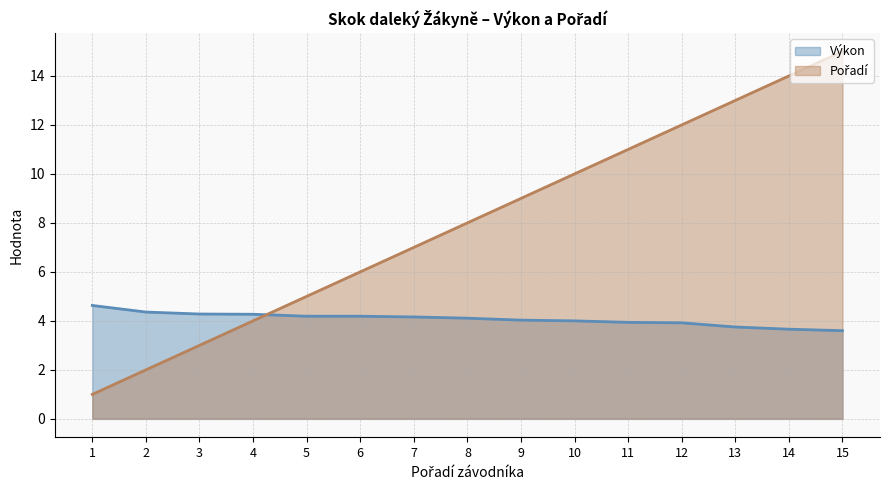

What is the spread (max minus min) of values at 5?

0.8